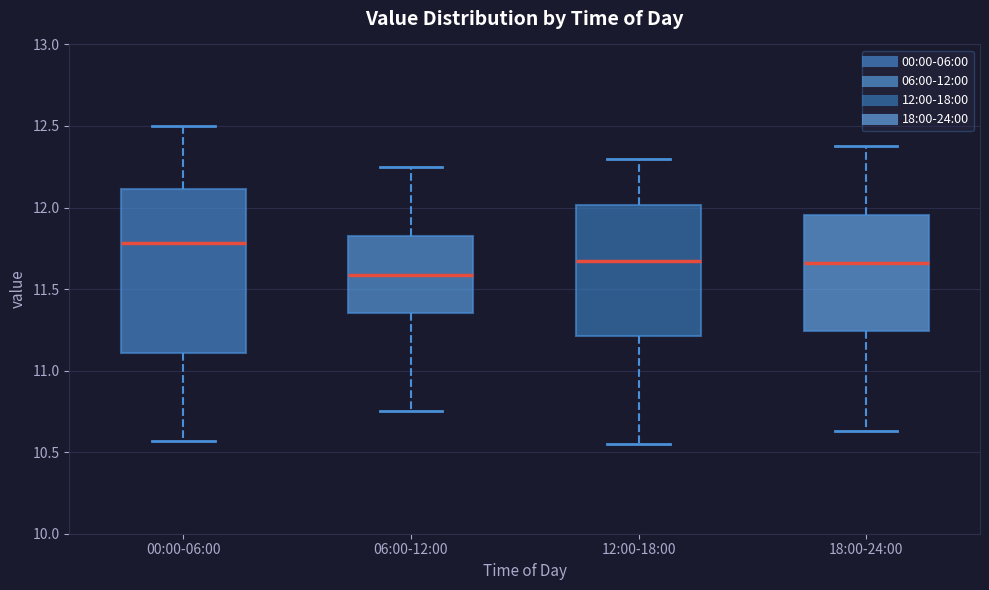

Which box is the tallest, from its lower edge to its upper edge?

00:00-06:00